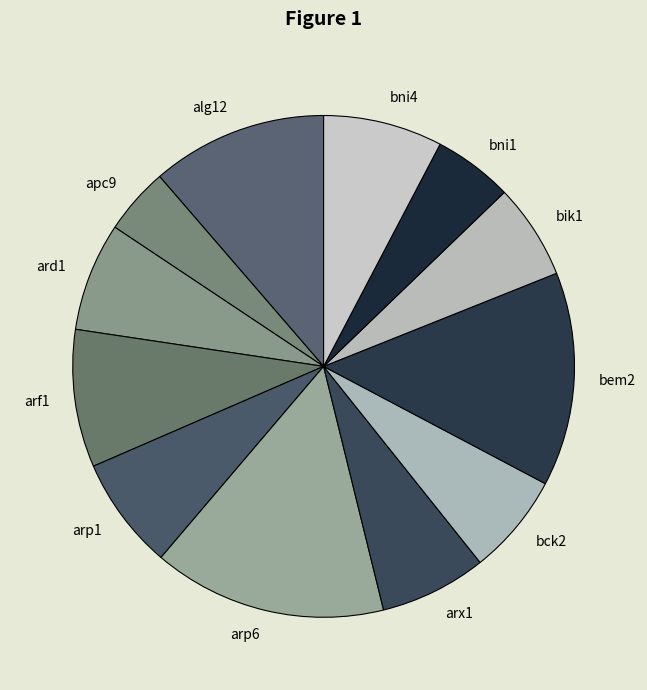

Is the sum of arx1 and arp6 greater than half?

No